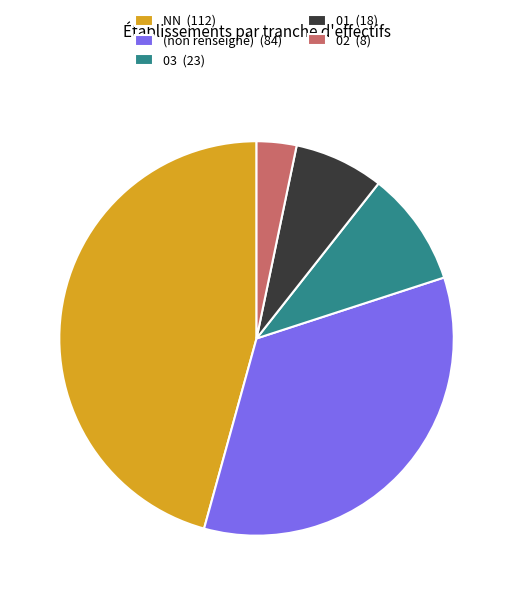

Is there a majority slice in this chart?

No